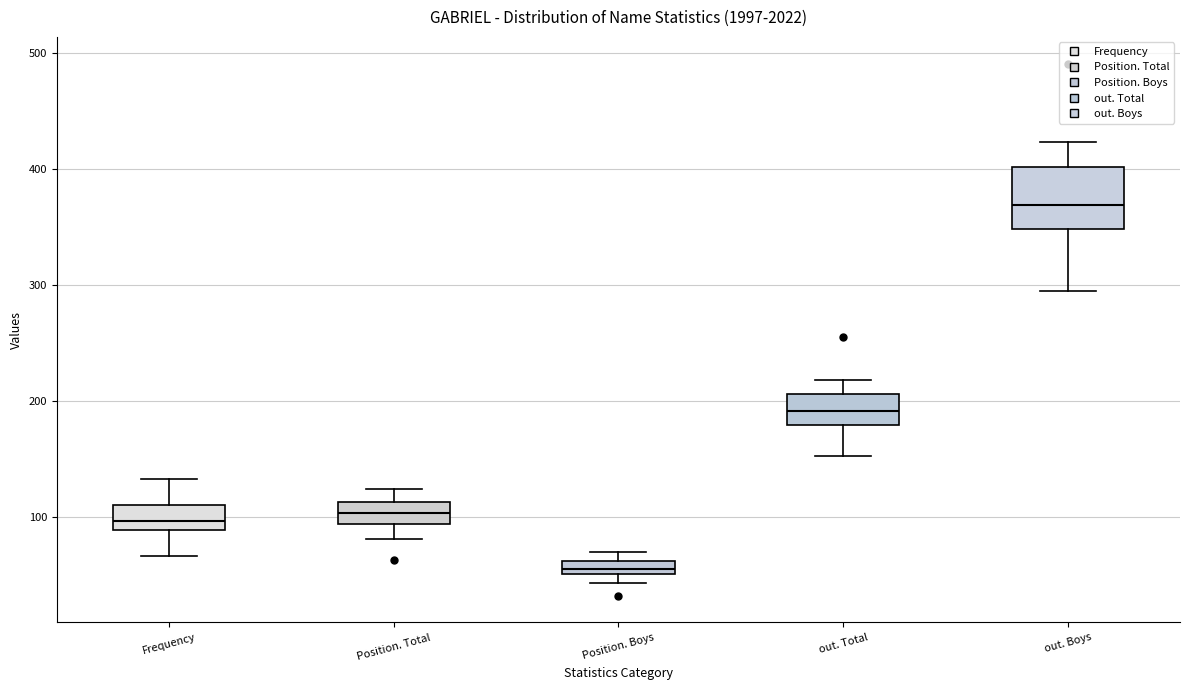

Where is the upper edge of the box for Position. Boys on the y-axis? The values are not printed on the chart, so give them approximately, as read against the axis.

60